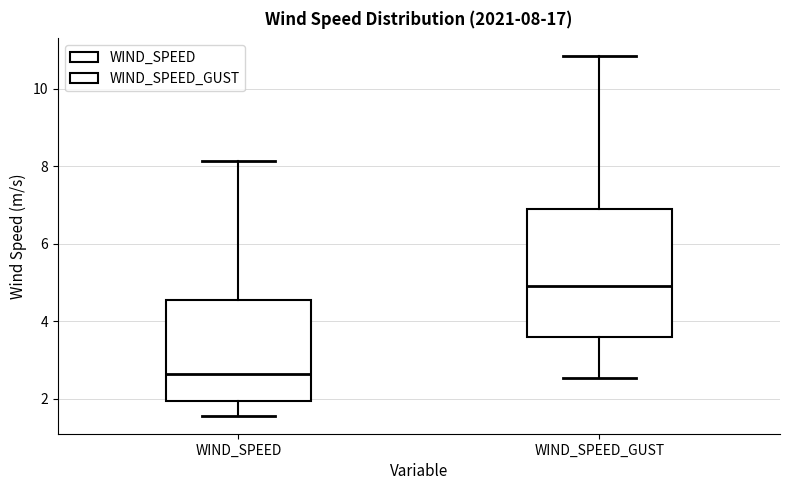

Which box is the tallest, from its lower edge to its upper edge?

WIND_SPEED_GUST